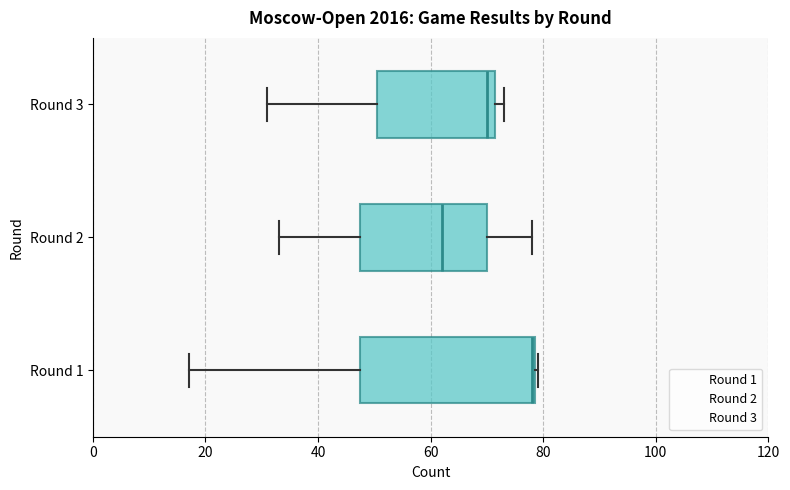

Where does the median line of the box for Round 2 sit on the x-axis? The values are not printed on the chart, so give them approximately, as read against the axis.

62